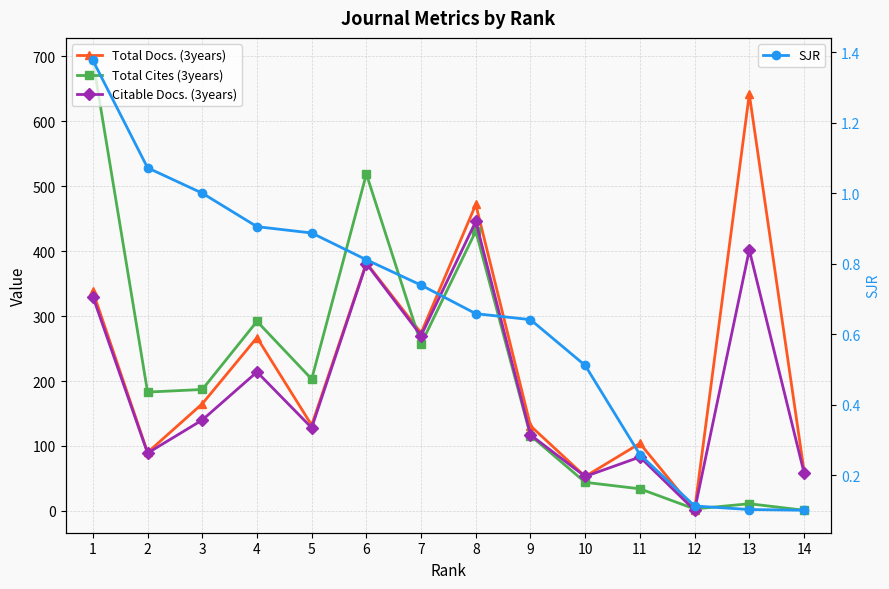

What is the sum of all SJR values?

9.2